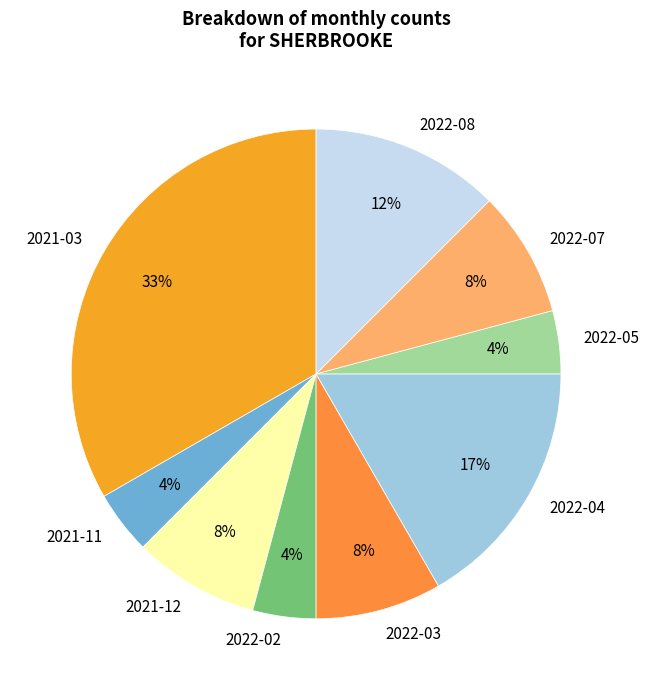

Do 2022-03 and 2021-11 together represent more than half of the pie?

No